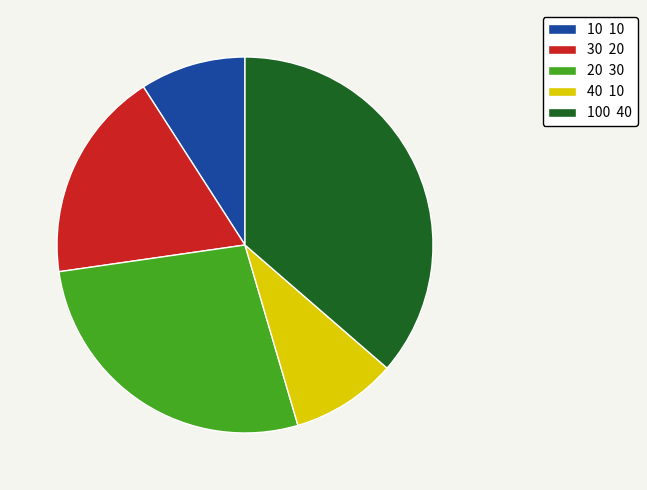

Between 30 20 and 100 40, which is larger?

100 40